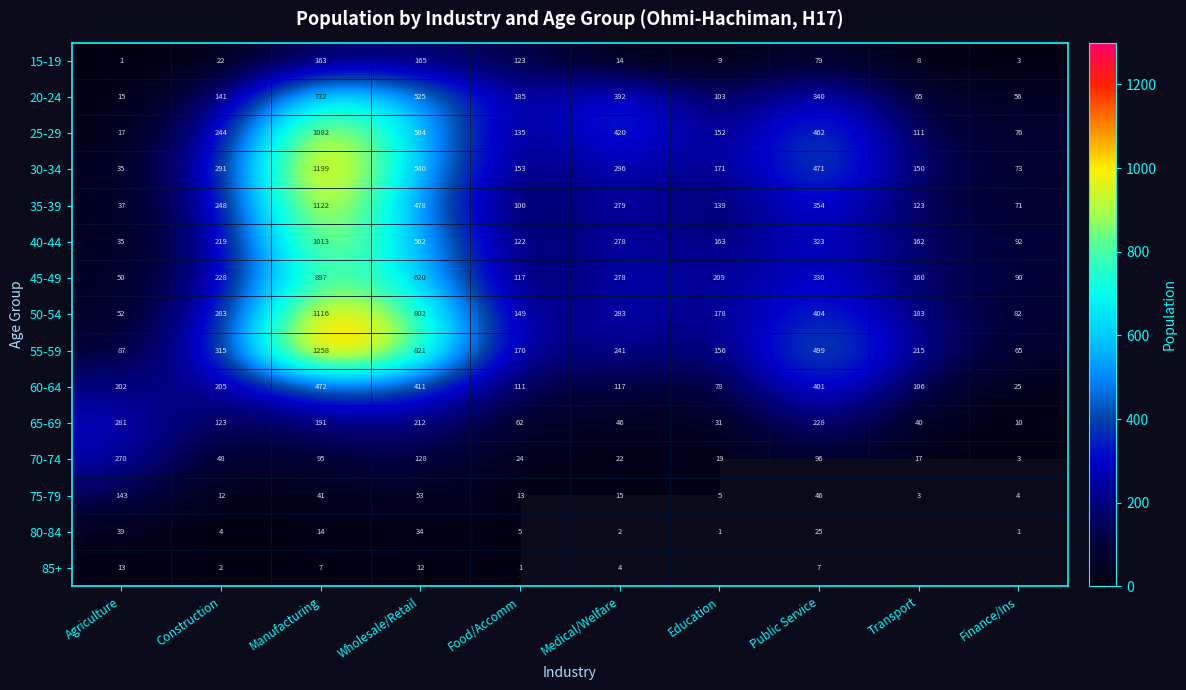

Which category has the lowest value in the 20-24 series?

Agriculture